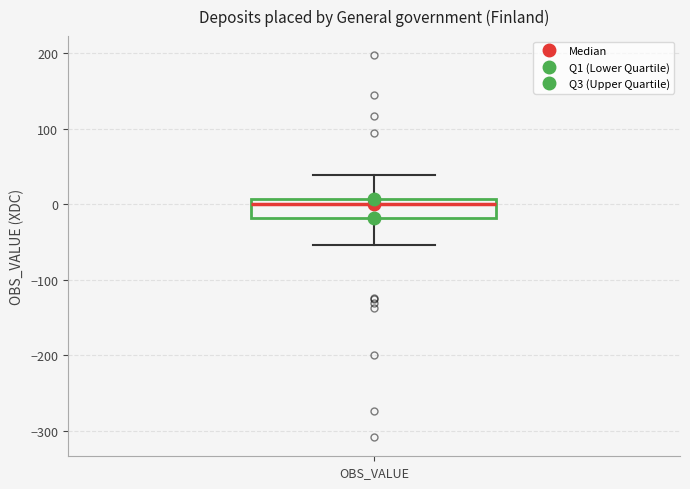

Where is the upper edge of the box for OBS_VALUE on the y-axis? The values are not printed on the chart, so give them approximately, as read against the axis.

10